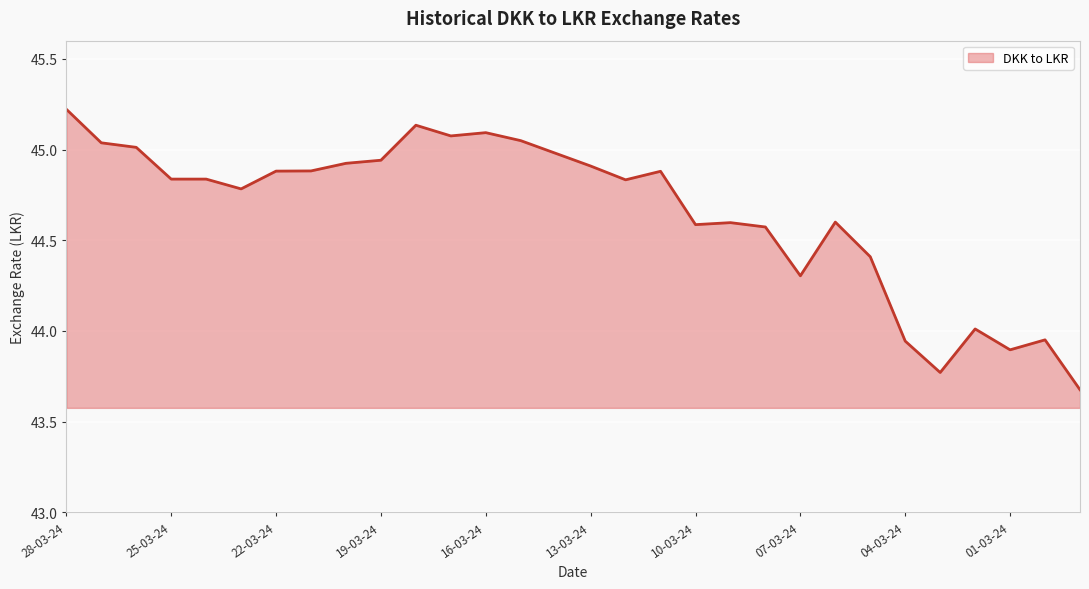

How many values are below 44?

5